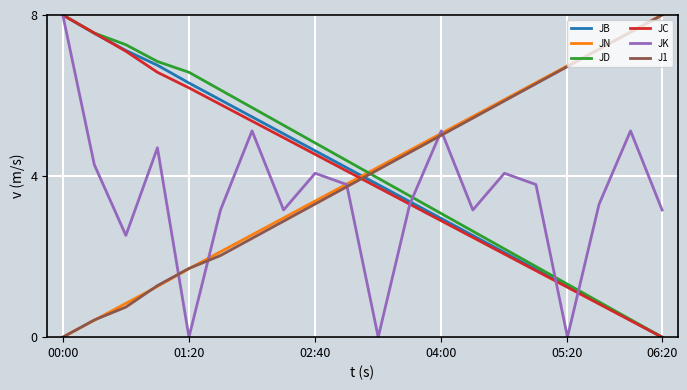

What is the highest value of the J1 series?

8.0